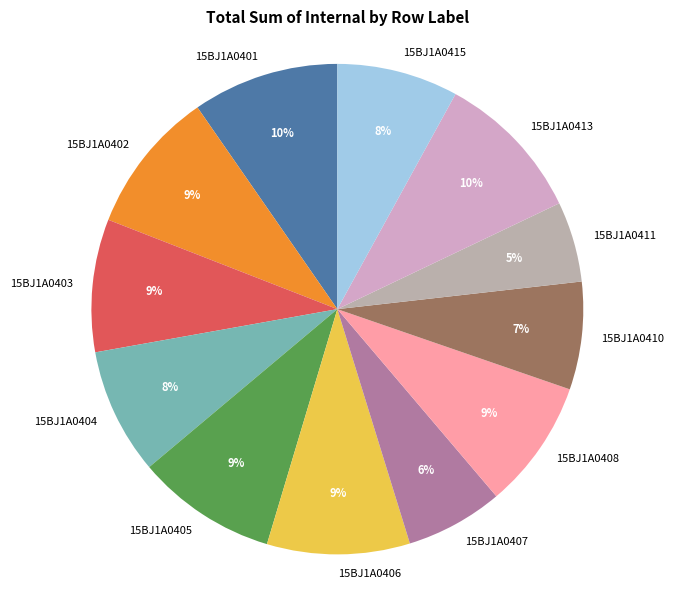

Do 15BJ1A0407 and 15BJ1A0405 together represent more than half of the pie?

No